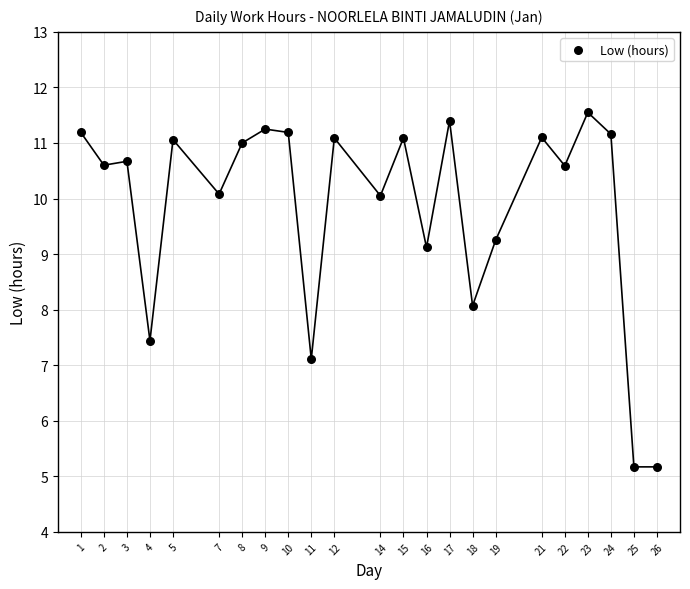

What is the range of Y values (max minus min)?

6.4